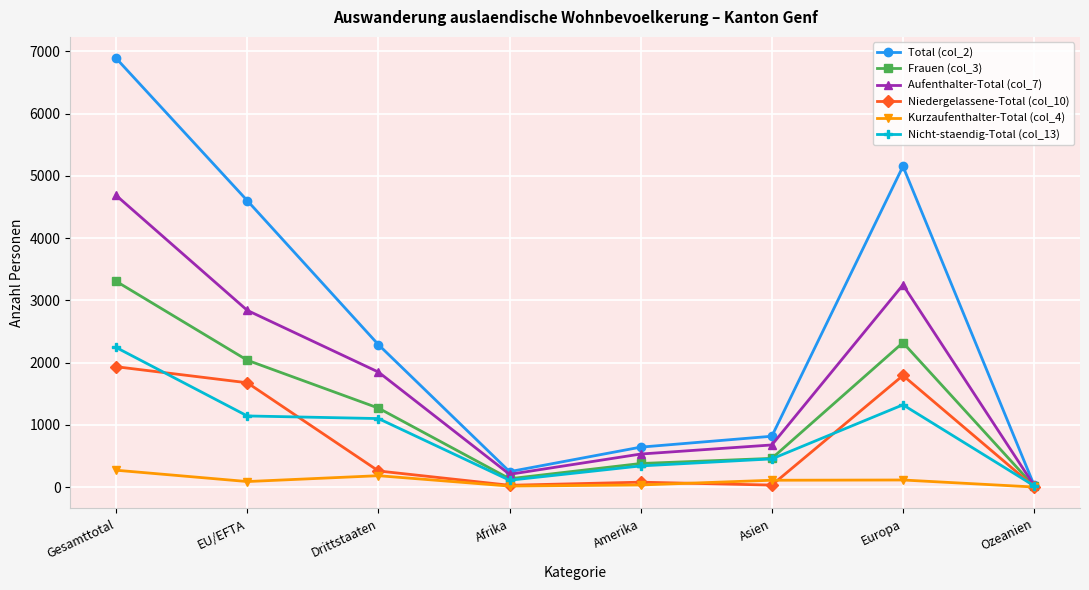

Which series has the largest range (max minus min)?

Total (col_2)